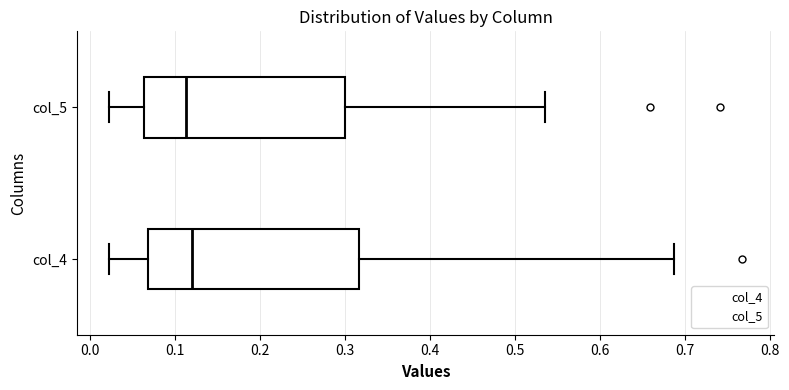

Where does the left whisker of the box for col_5 end on the x-axis? The values are not printed on the chart, so give them approximately, as read against the axis.

0.02